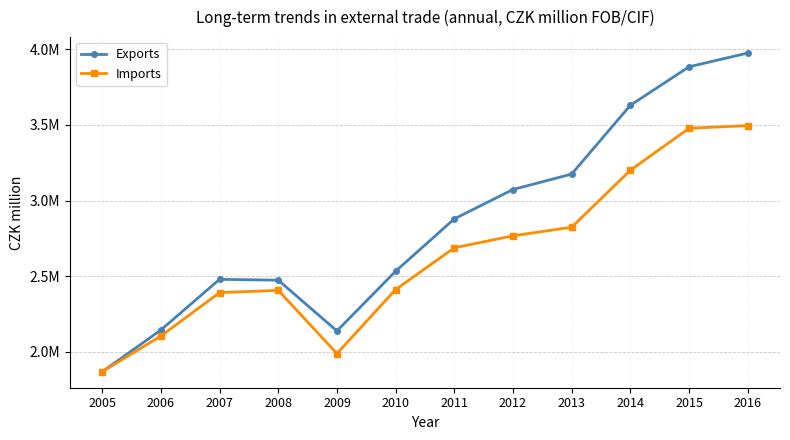

What are all the series names shown in the legend?

Exports, Imports